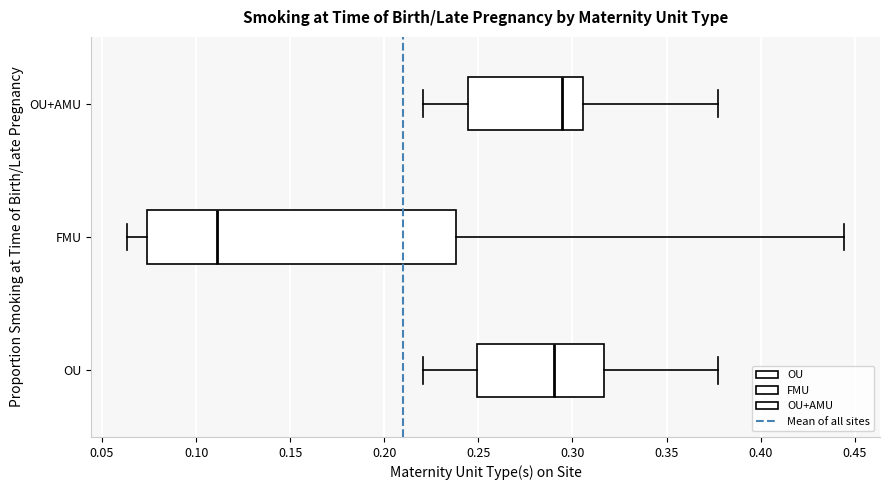

Which box is the widest, from its left edge to its right edge?

FMU